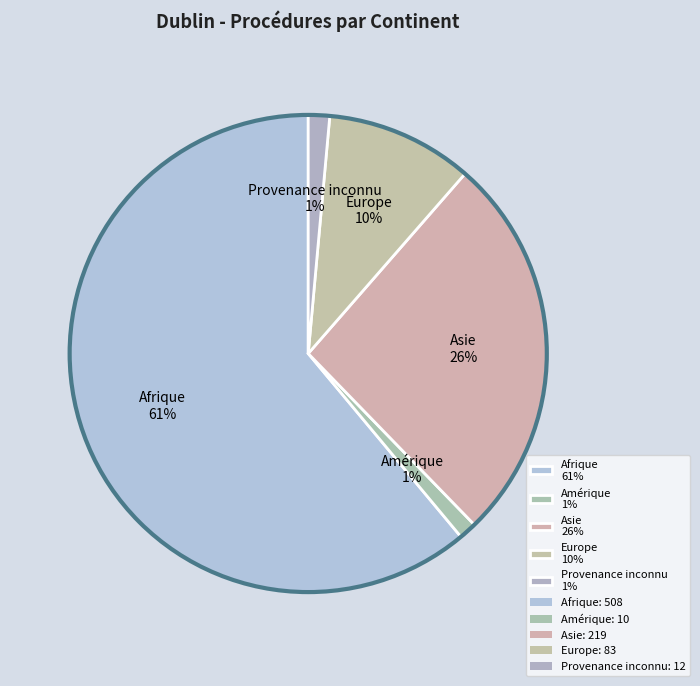

Is the sum of Asie 26% and Afrique 61% greater than half?

Yes